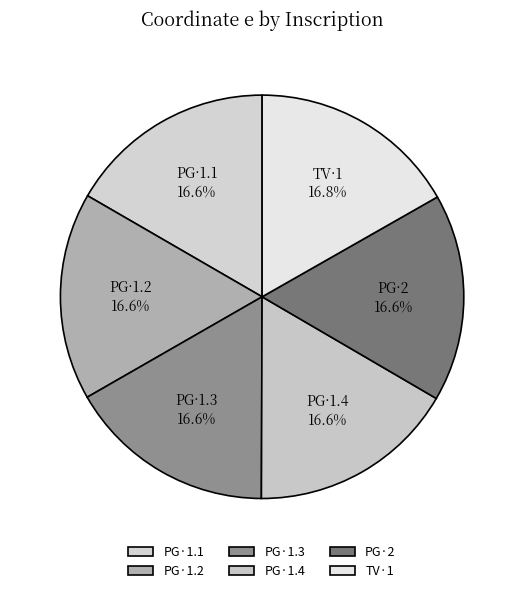

Is the sum of PG·2 and PG·1.4 greater than half?

No